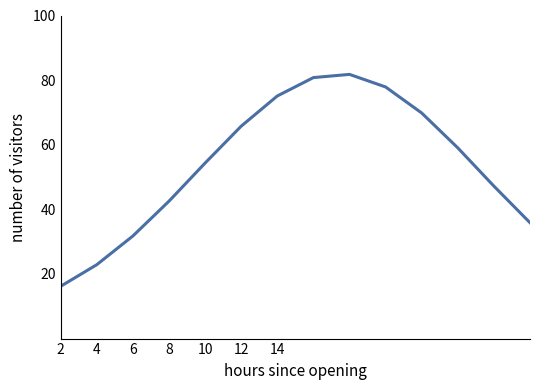

Count the number of values greater than 59.

7